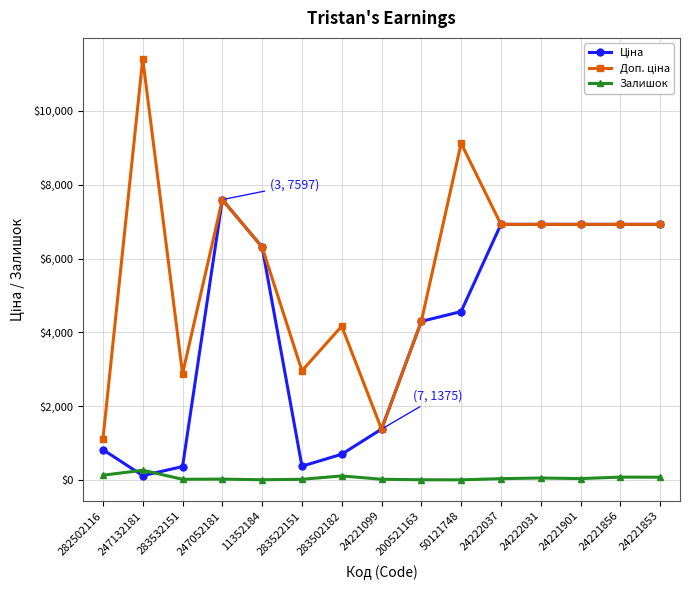

What is the difference between the maximum and second lowest values in the Залишок series?

258.0